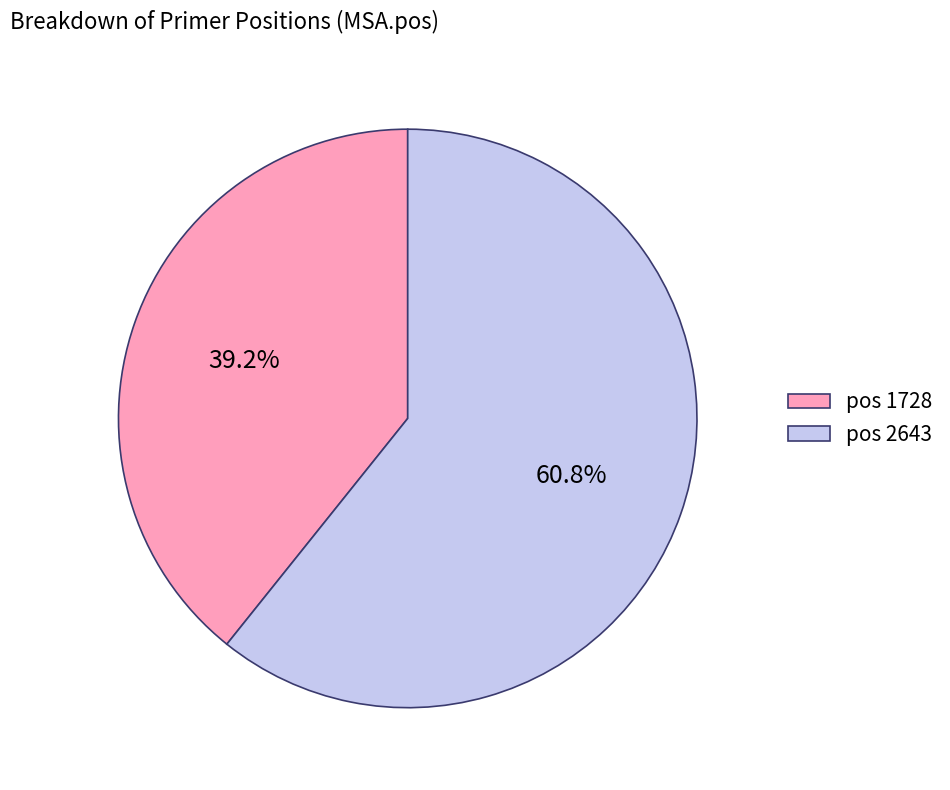

Is the sum of pos 2643 and pos 1728 greater than half?

Yes